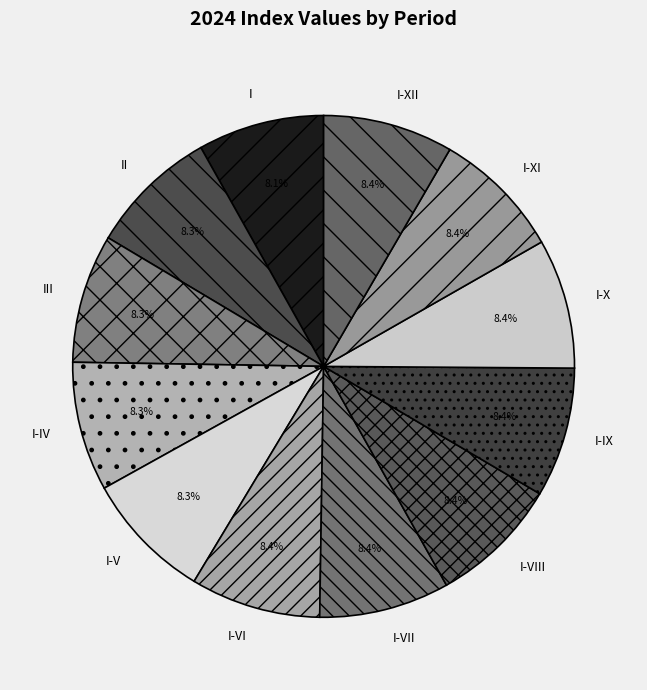

Does any single category account for the majority?

No